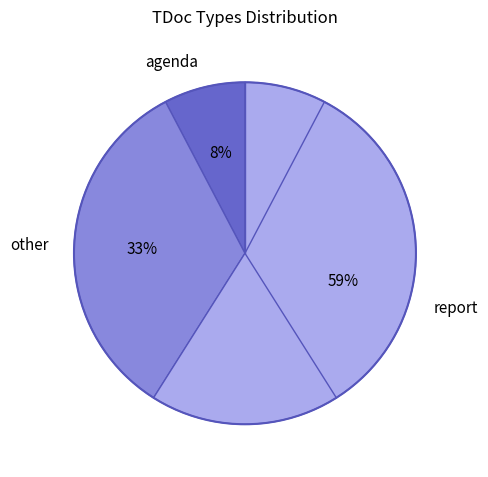

Count the number of slices in the pie.

3